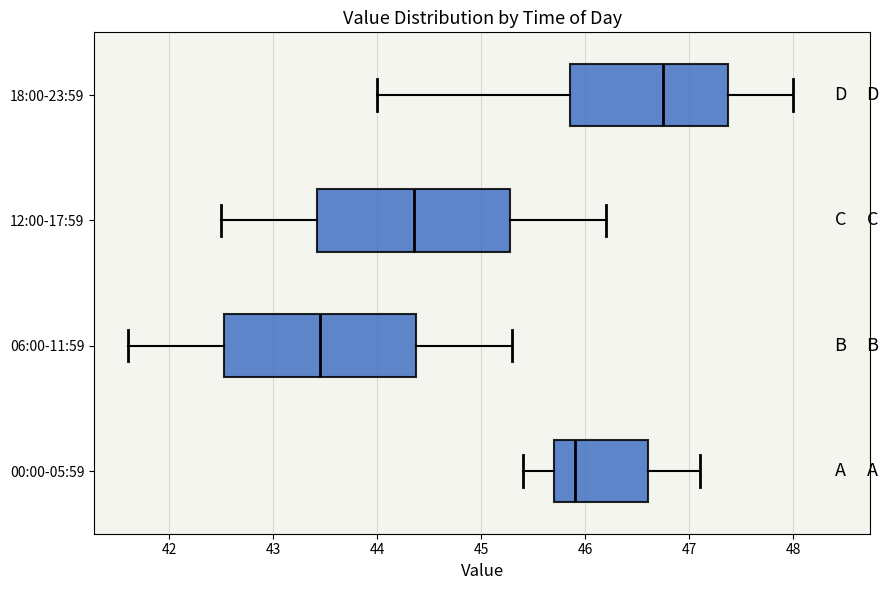

Reading bottom to top, read every box against the x-axis: the position of its median line, the range the box covers, and the ends of its whiskers. The values are not printed on the chart, so give them approximately, as read against the axis.

00:00-05:59: median 45.9, box 45.7 to 46.6, whiskers 45.4 to 47.1
06:00-11:59: median 43.5, box 42.5 to 44.4, whiskers 41.6 to 45.3
12:00-17:59: median 44.4, box 43.4 to 45.3, whiskers 42.5 to 46.2
18:00-23:59: median 46.8, box 45.9 to 47.4, whiskers 44.0 to 48.0